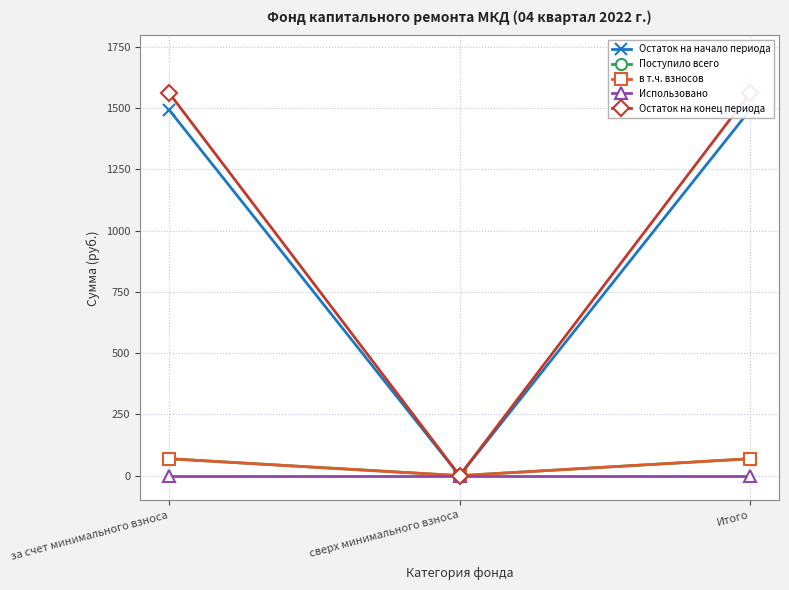

How many distinct data groups are displayed?

5